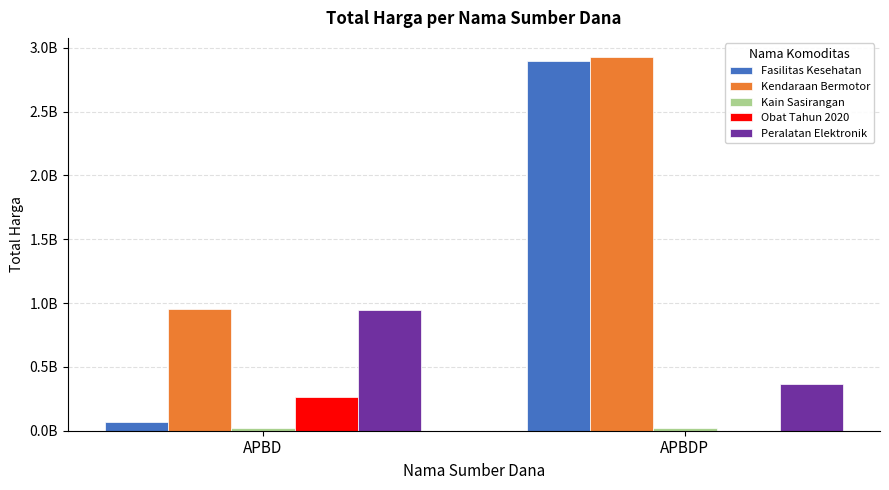

What is the sum of all Kain Sasirangan values?

38075000